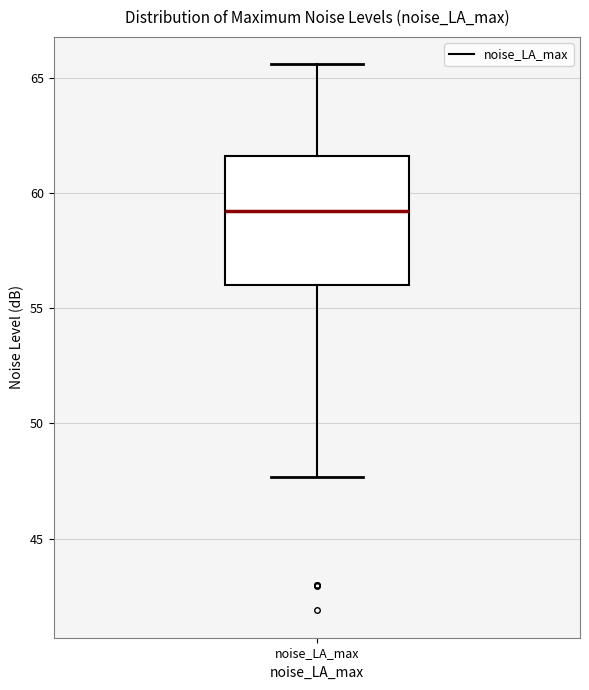

Read this box plot against the y-axis: the position of the median line, the range covered by the box, and the ends of both whiskers. The values are not printed on the chart, so give them approximately, as read against the axis.

median 59.0, box 56.0 to 61.5, whiskers 47.5 to 65.5